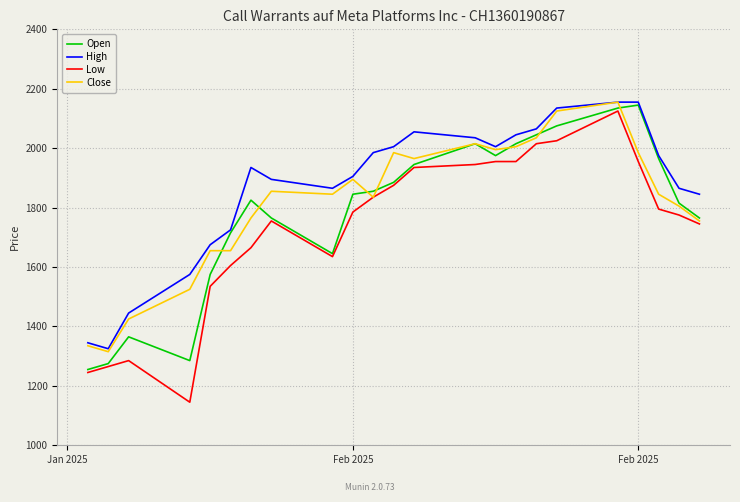

What is the difference between the maximum and minimum values in the Close series?

840